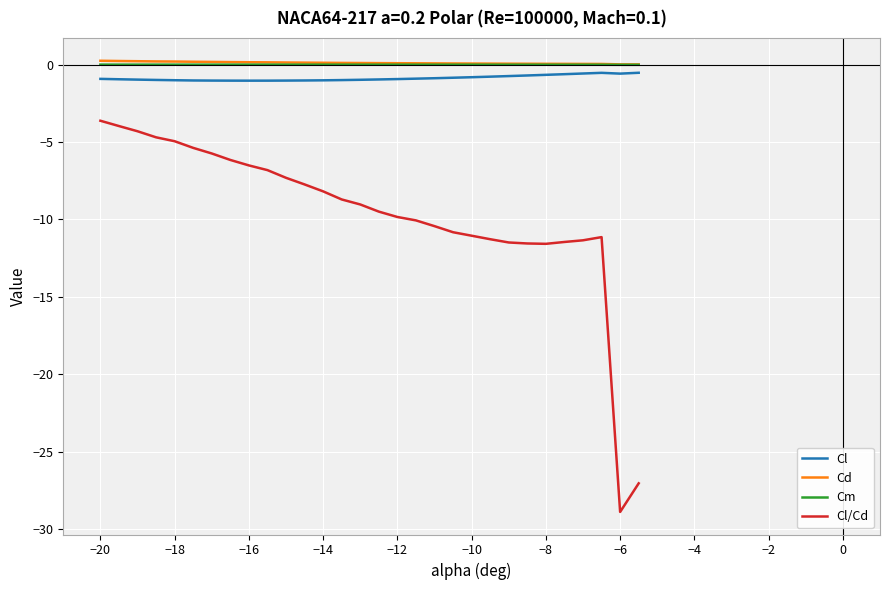

Which series has the widest spread of values?

Cl/Cd